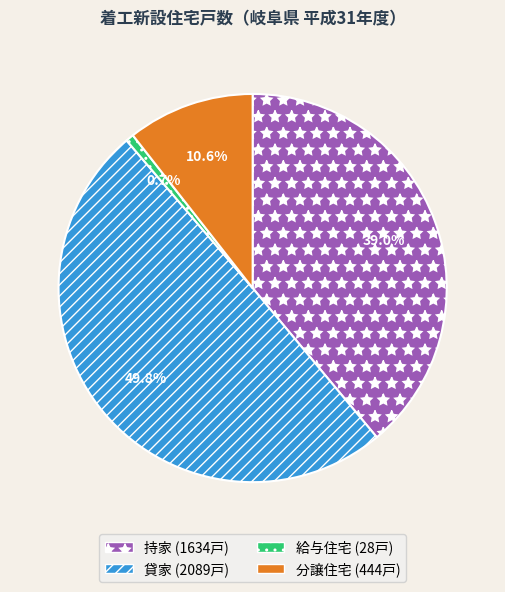

To the nearest percent, what is the difference between the largest and smallest slice percentages?

49%